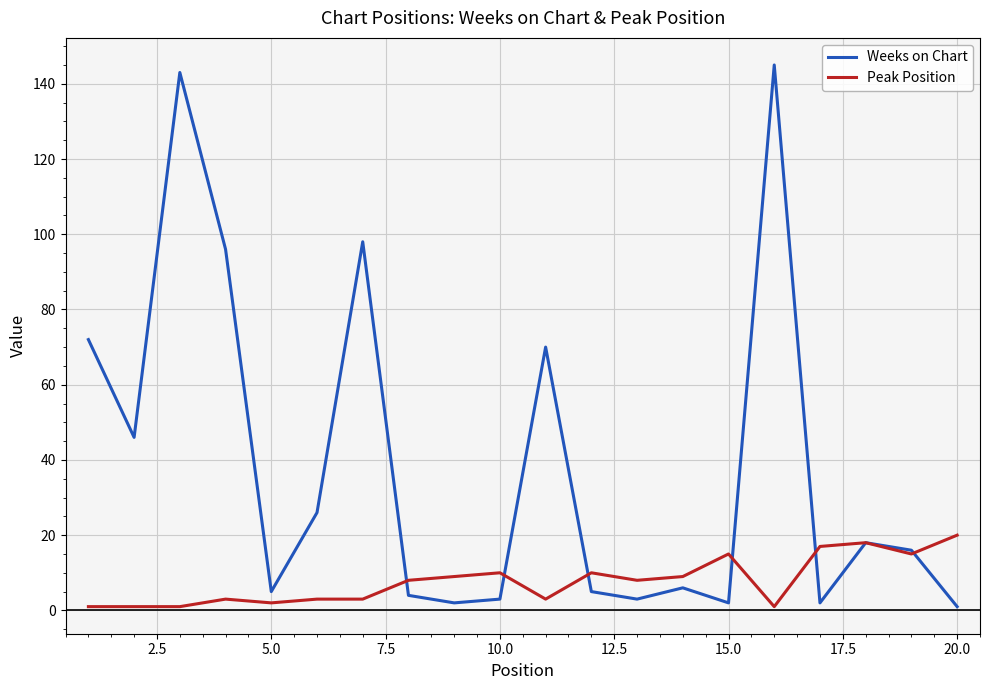

Which series has the largest range (max minus min)?

Weeks on Chart